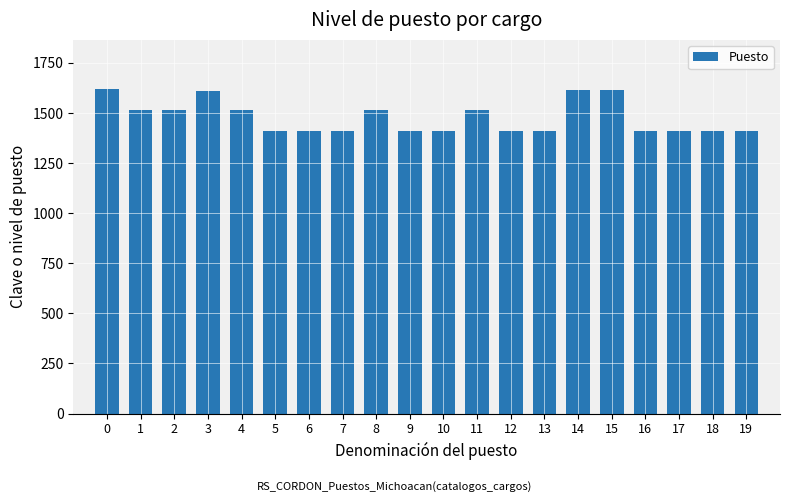

What is the maximum value shown in the chart?

1622